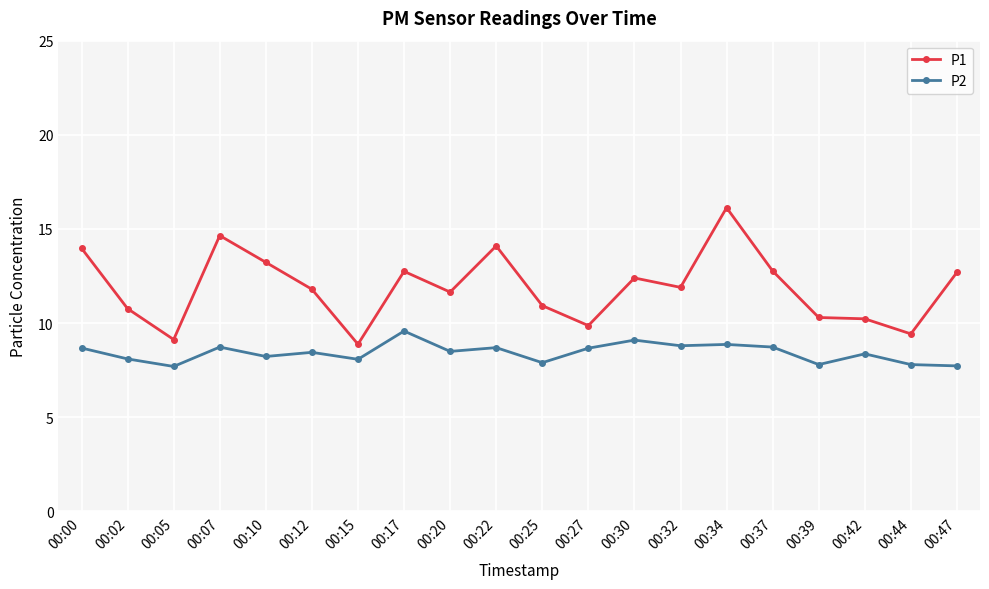

List the series in order of their overall mean, highest first.

P1, P2